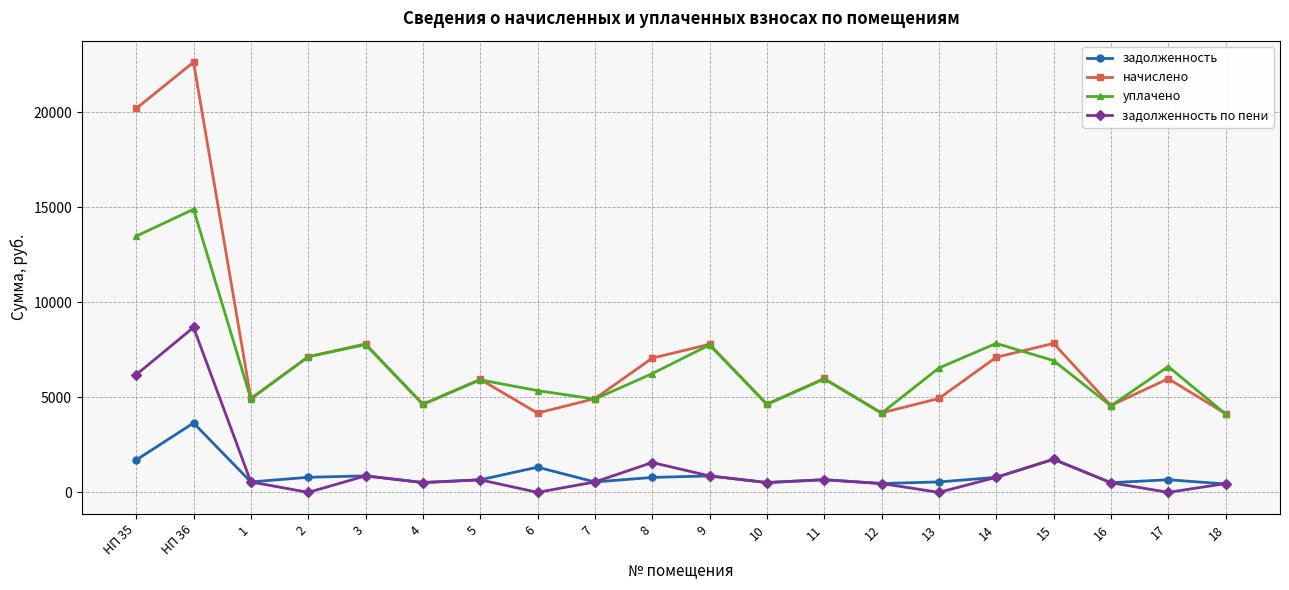

True or false: задолженность has more than 0 interior local peaks.

True